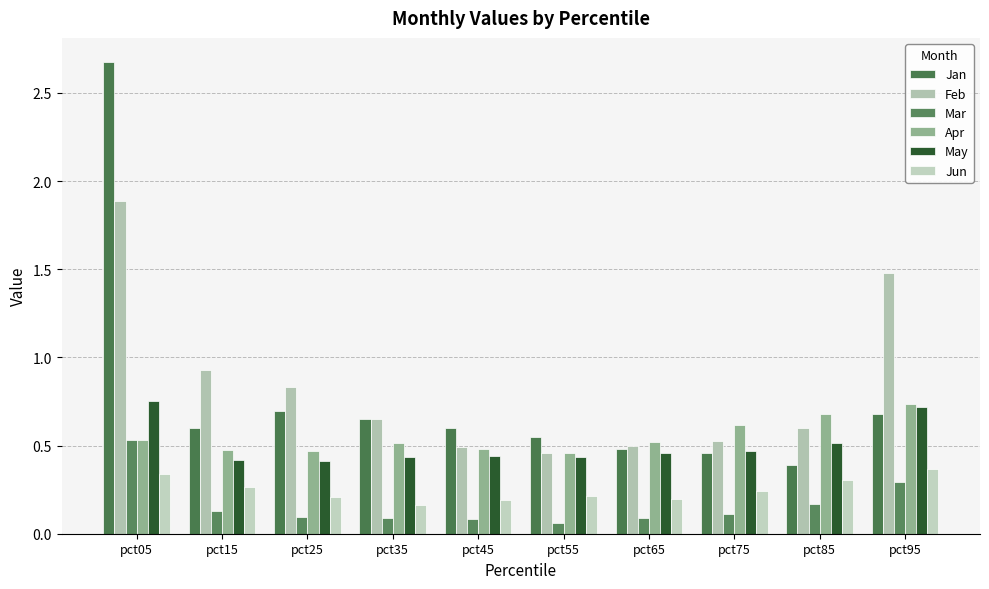

At which category does the chart reach its minimum across all series?

pct55